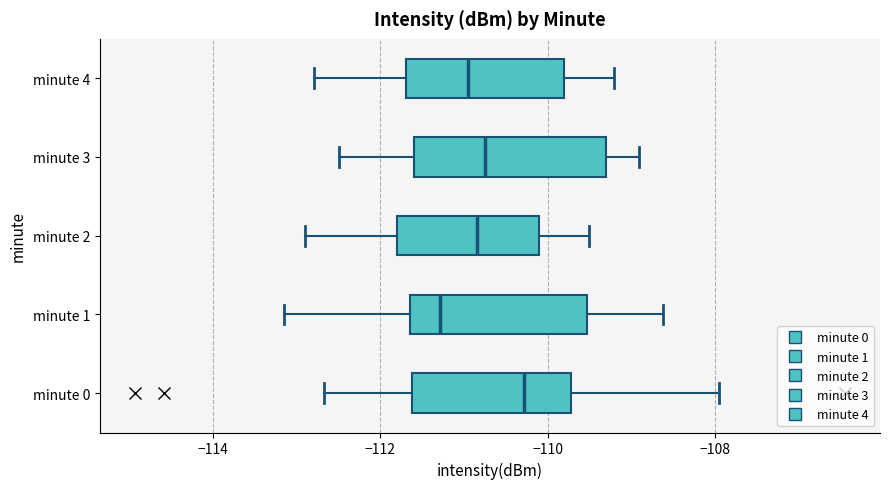

Reading bottom to top, transcribe this box plot: for each box, give where its median line is, the range the box spans, and where its two whiskers end, as read against the x-axis. The values are not printed on the chart, so give them approximately, as read against the axis.

minute 0: median -110.2, box -111.6 to -109.8, whiskers -112.6 to -108.0
minute 1: median -111.2, box -111.6 to -109.6, whiskers -113.2 to -108.6
minute 2: median -110.8, box -111.8 to -110.0, whiskers -112.8 to -109.4
minute 3: median -110.8, box -111.6 to -109.2, whiskers -112.4 to -108.8
minute 4: median -111.0, box -111.6 to -109.8, whiskers -112.8 to -109.2